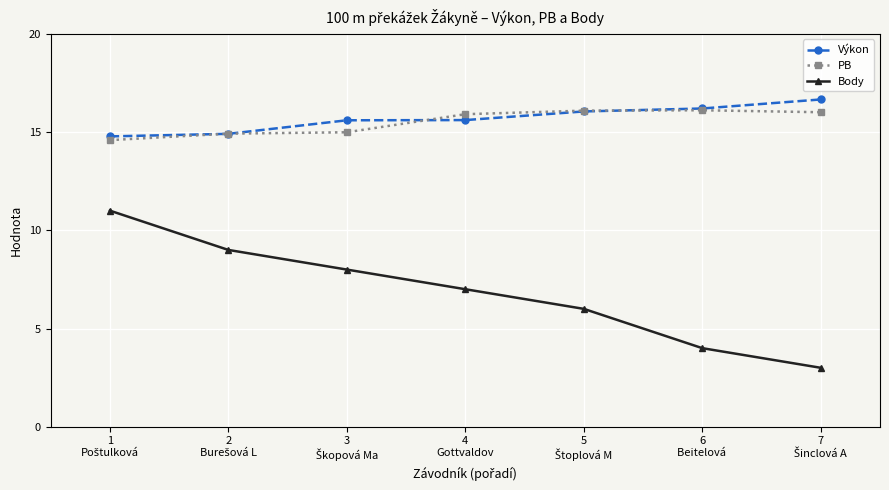

True or false: PB and Body intersect in this chart.

False